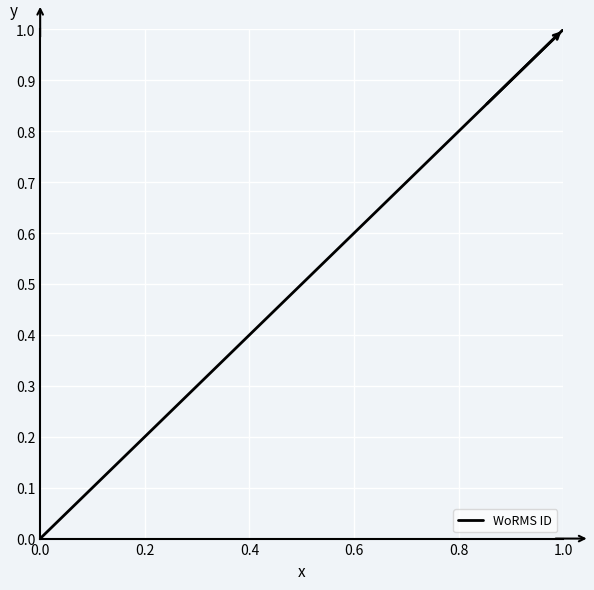

What is the average value?

0.5